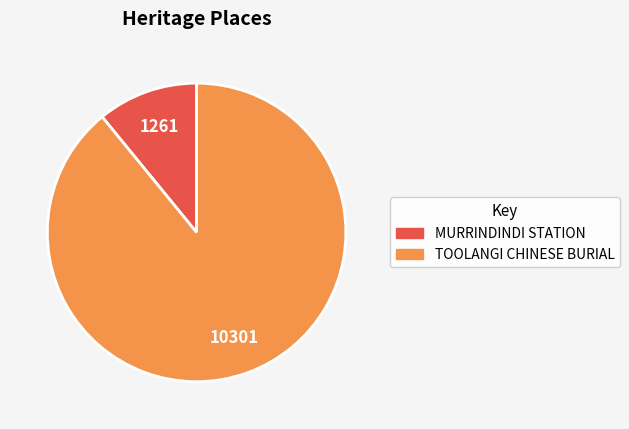

Do TOOLANGI CHINESE BURIAL and MURRINDINDI STATION together represent more than half of the pie?

Yes